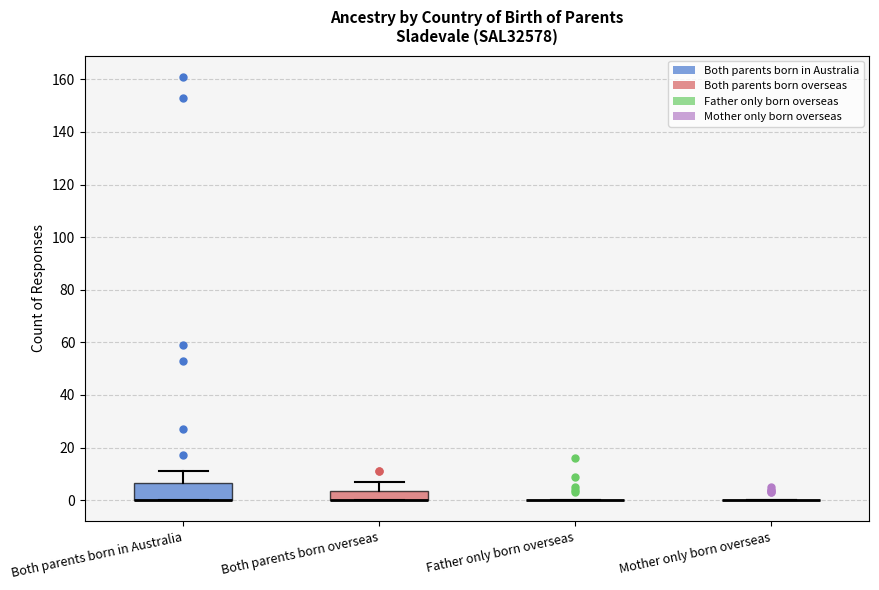

Reading left to right, transcribe this box plot: for each box, give where its median line is, the range the box spans, and where its two whiskers end, as read against the y-axis. The values are not printed on the chart, so give them approximately, as read against the axis.

Both parents born in Australia: median 0 (drawn on the box's lower edge), box 0 to 6, whiskers 0 to 12
Both parents born overseas: median 0 (drawn on the box's lower edge), box 0 to 4, whiskers 0 to 8
Father only born overseas: box collapsed to a line at 0, whiskers 0 to 0
Mother only born overseas: box collapsed to a line at 0, whiskers 0 to 0